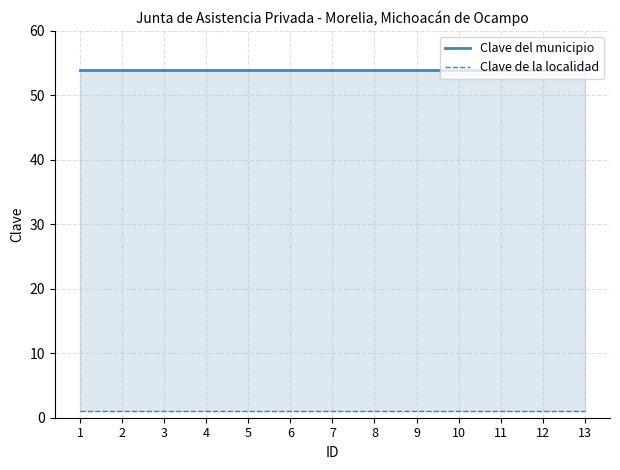

True or false: Clave de la localidad and Clave del municipio intersect in this chart.

False